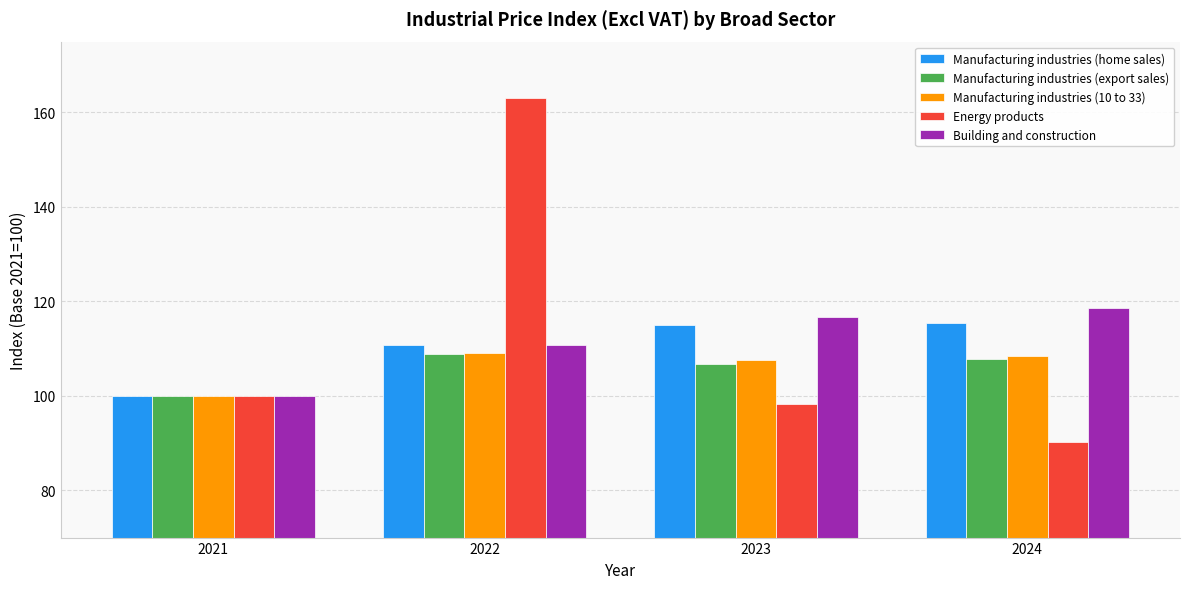

What value does the Building and construction series have at 2022?

110.8